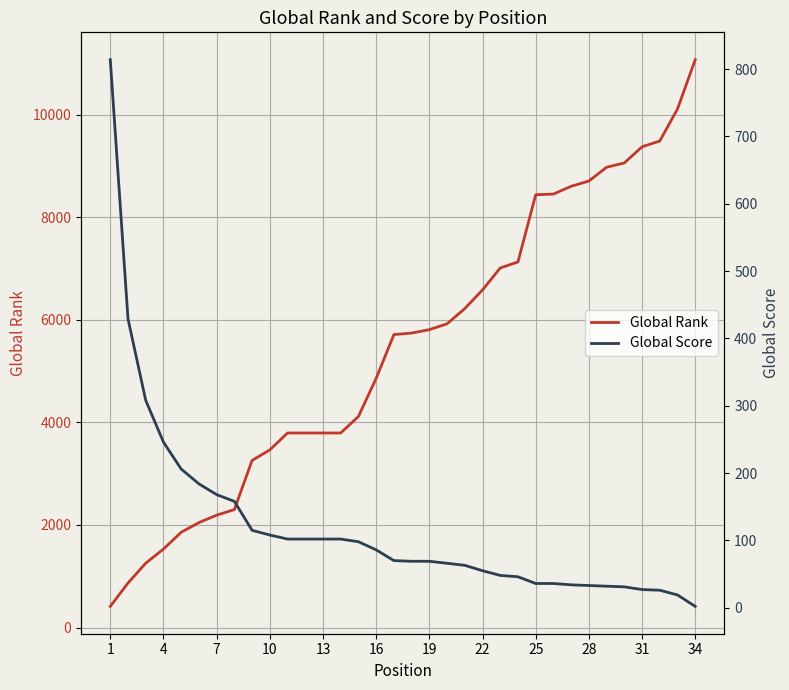

What is the maximum value for Global Rank?

11069